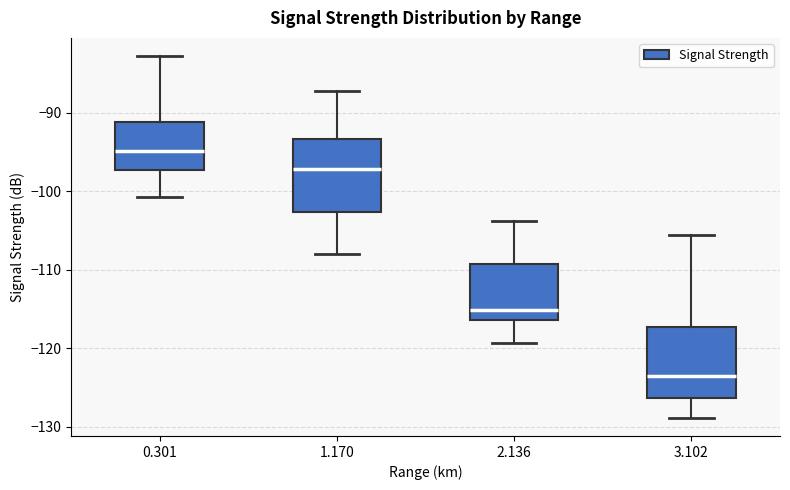

Which box has the highest median line?

0.301